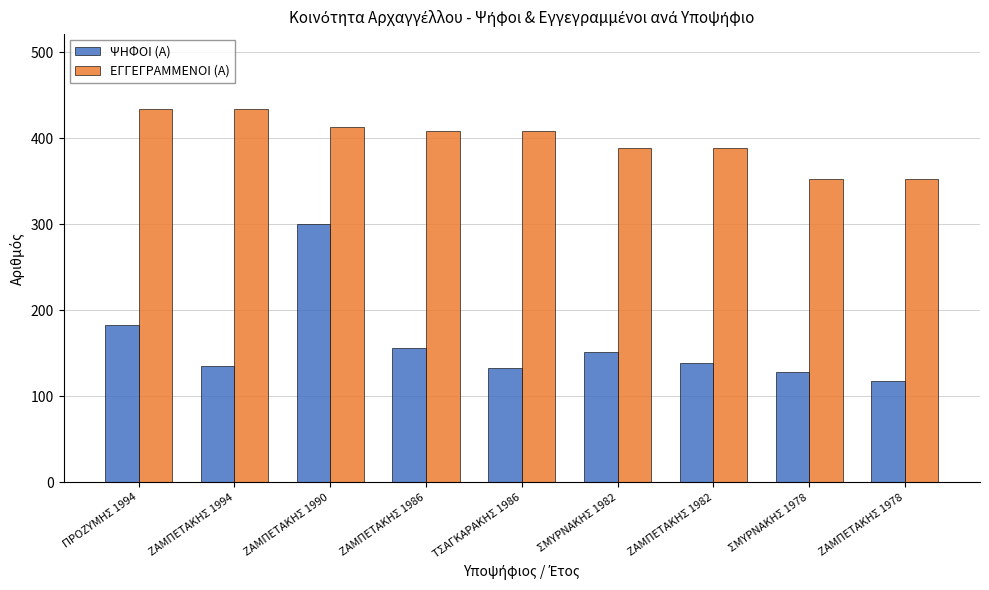

What is the spread (max minus min) of values at ΤΣΑΓΚΑΡΑΚΗΣ 1986?

275